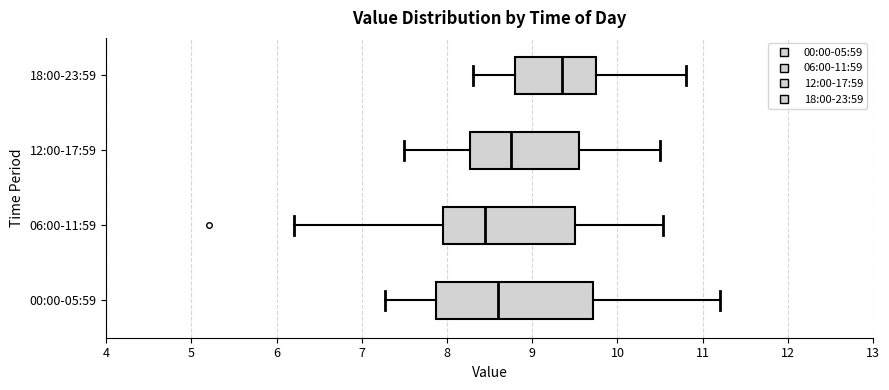

Which box's median line is the furthest to the left?

06:00-11:59